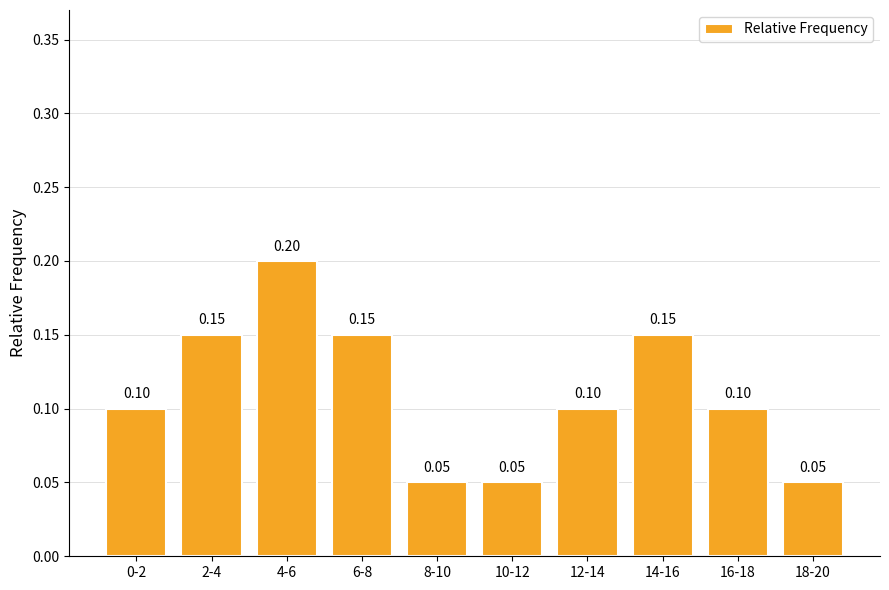

Which has a higher value, 16-18 or 6-8?

6-8